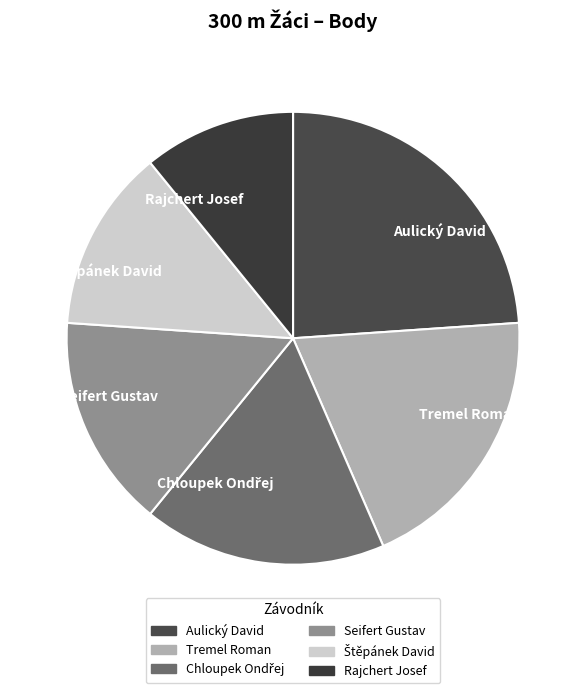

Is it true that Seifert Gustav is 2% of the pie?

False